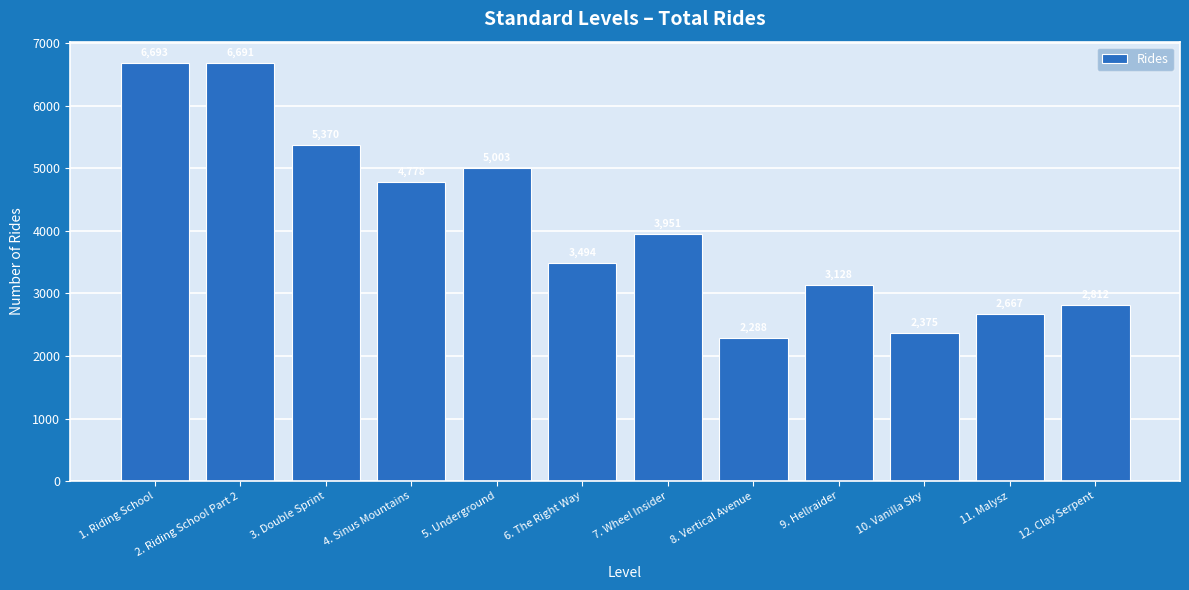

True or false: the data shows 865 at 12. Clay Serpent.

False